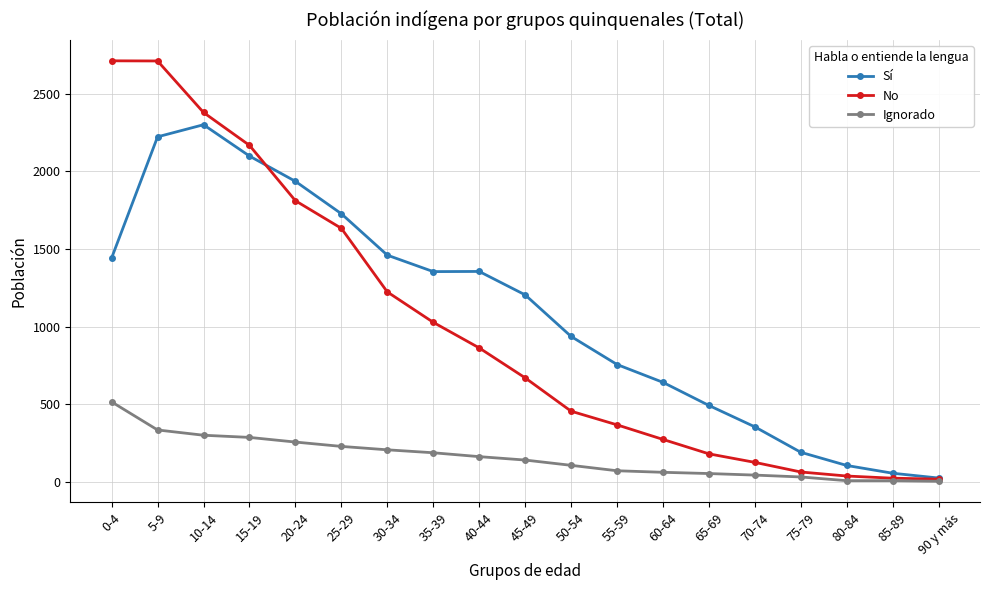

Is it true that Sí equals 812 at 65-69?

False